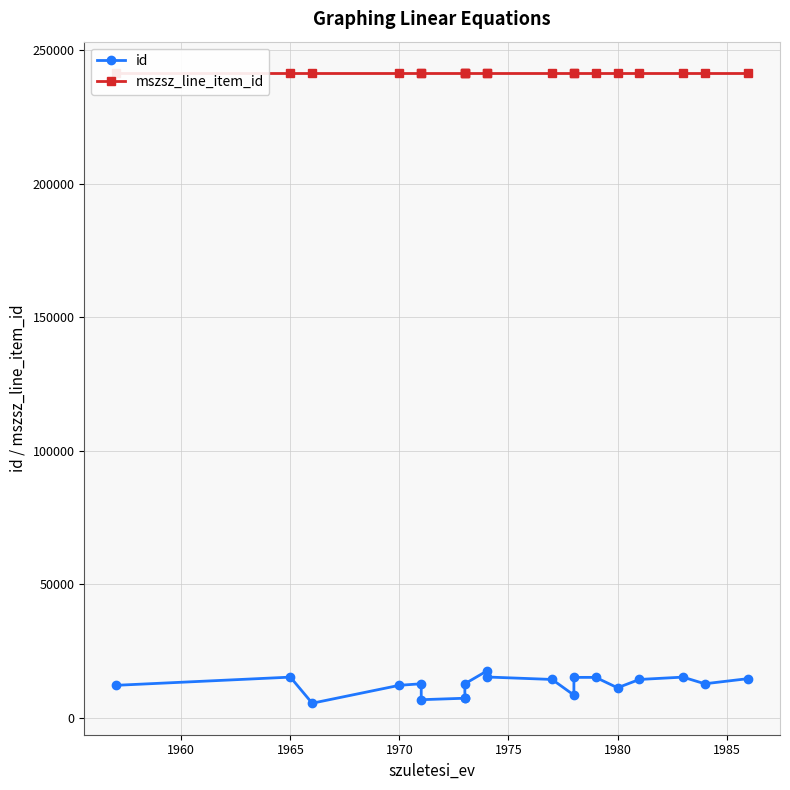

How many interior local peaks does the id series have?

6